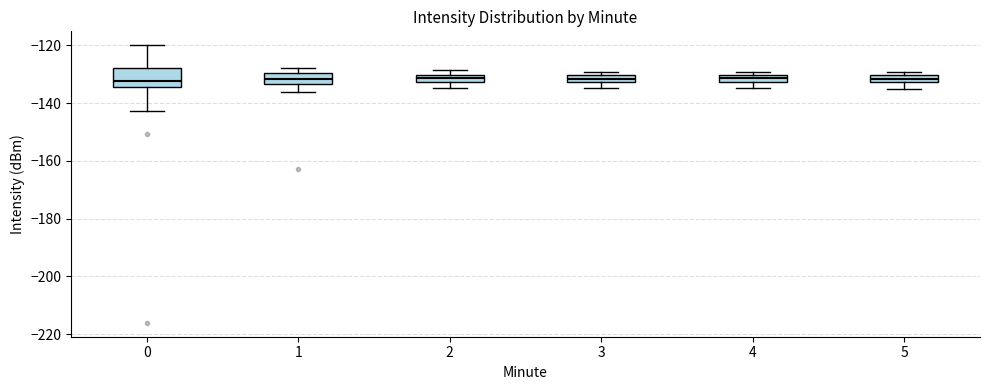

Which box is the tallest, from its lower edge to its upper edge?

0